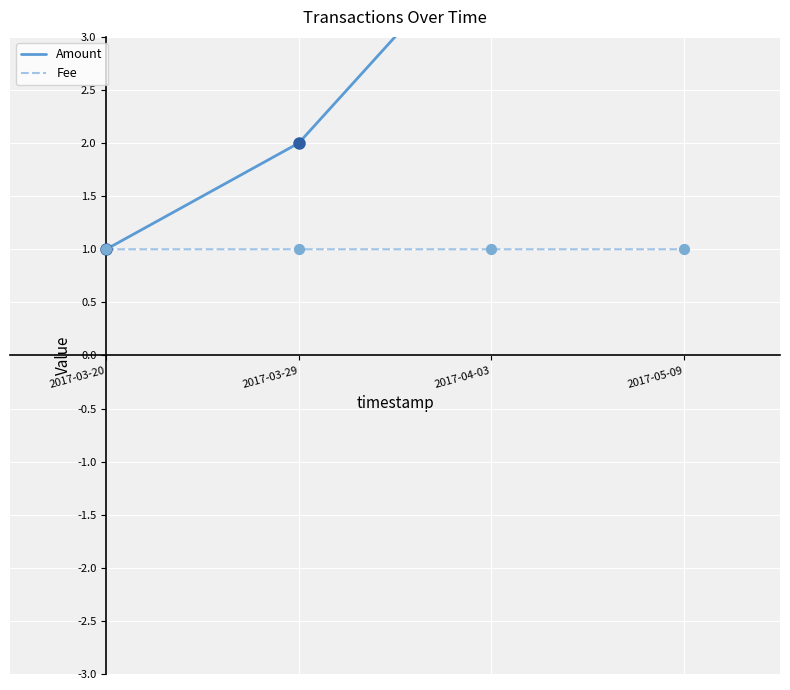

Which series contains the highest Y value?

Amount